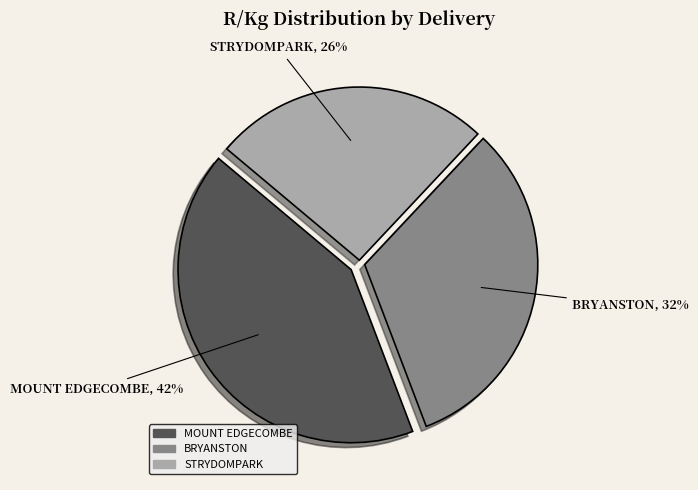

To the nearest percent, what is the difference between the largest and smallest slice percentages?

16%